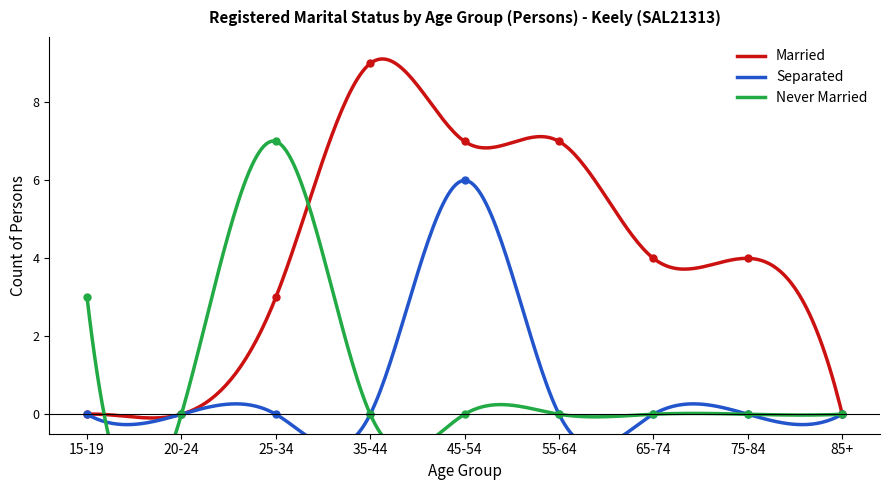

At which category does the chart reach its peak across all series?

35-44